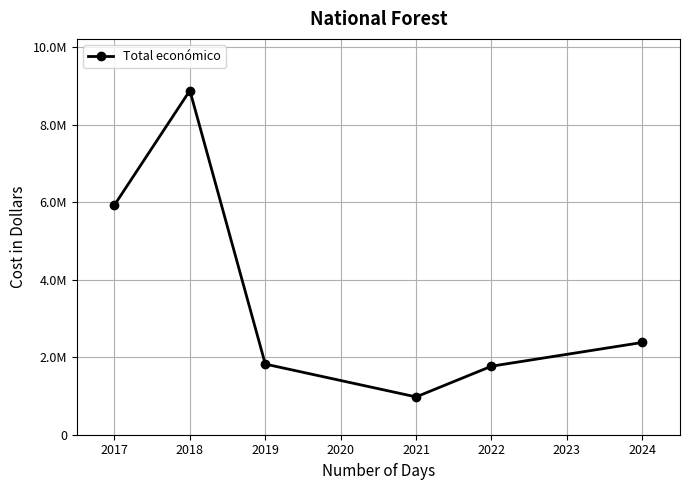

Does the chart have visible grid lines?

Yes